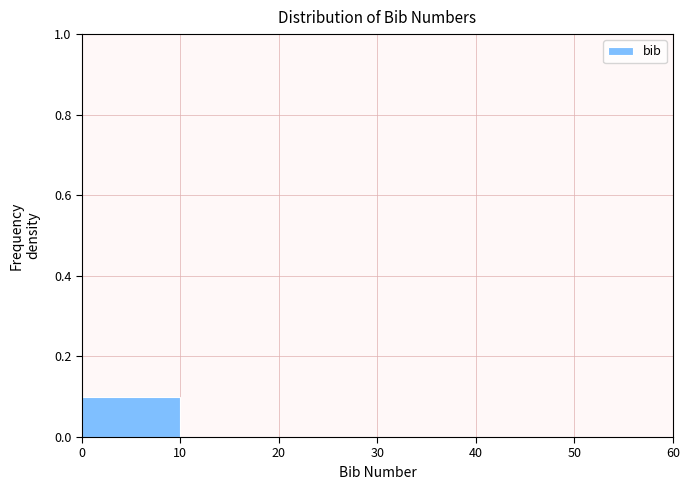

Reading left to right, transcribe this chart: for each bar, give the range it covers on the x-axis and its height. The values are not printed on the chart, so give them approximately, as read against the axis.

0 to 10: 0.1
10 to 20: 0
20 to 30: 0
30 to 40: 0
40 to 50: 0
50 to 60: 0